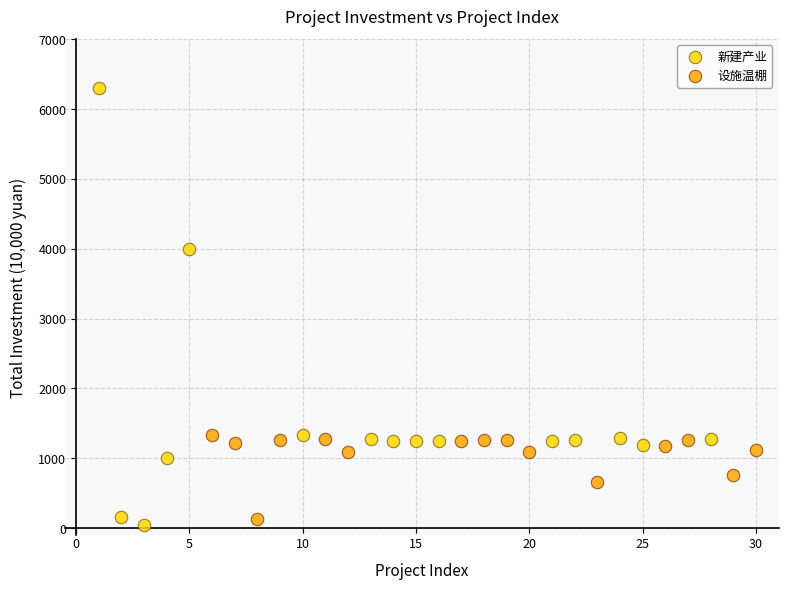

Which series has the widest spread of Y values?

新建产业